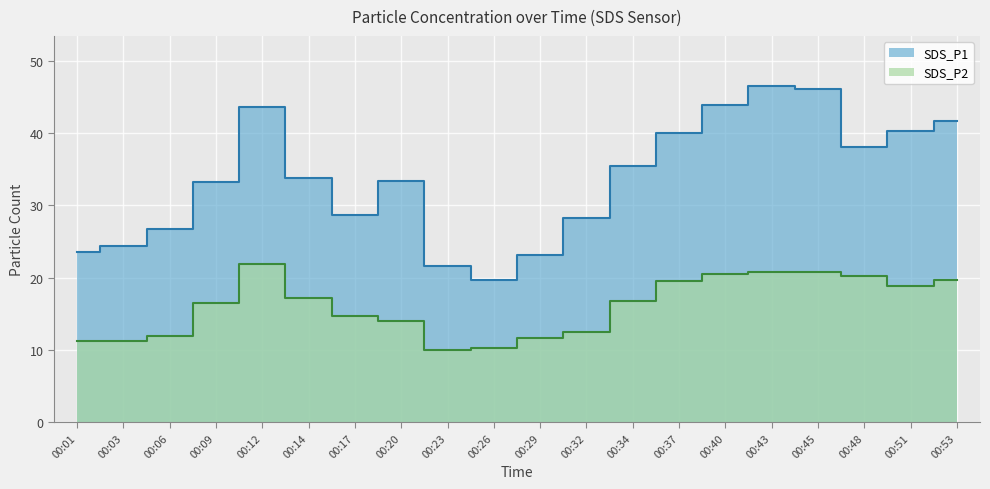

What is the greatest value displayed?

46.5